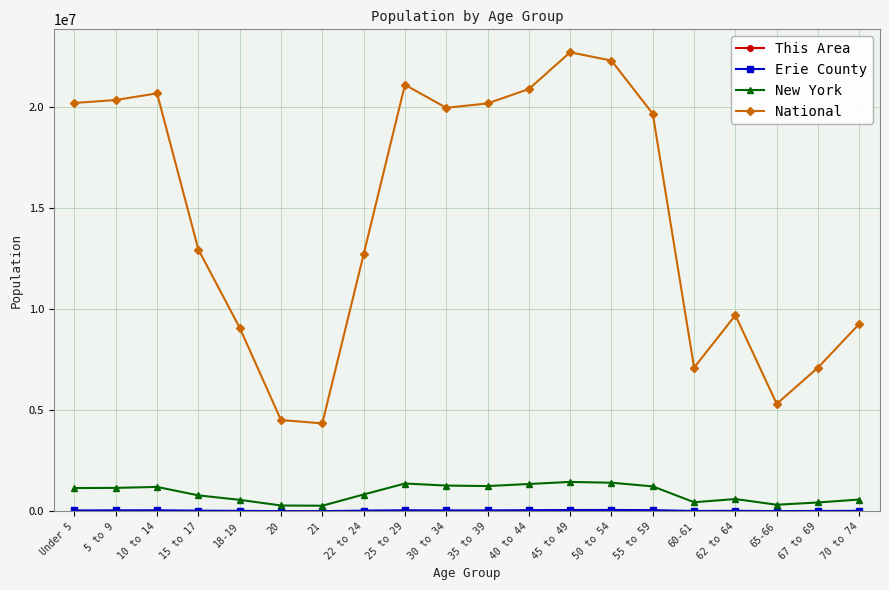

Between 21 and 30 to 34, which series saw the biggest shift?

National